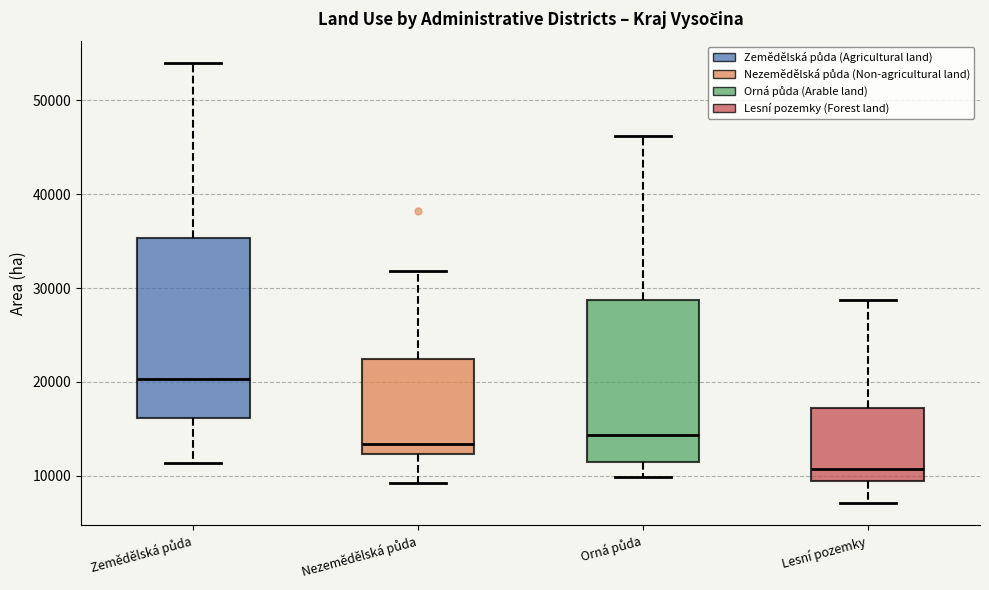

Which box's median line is the lowest?

Lesní pozemky